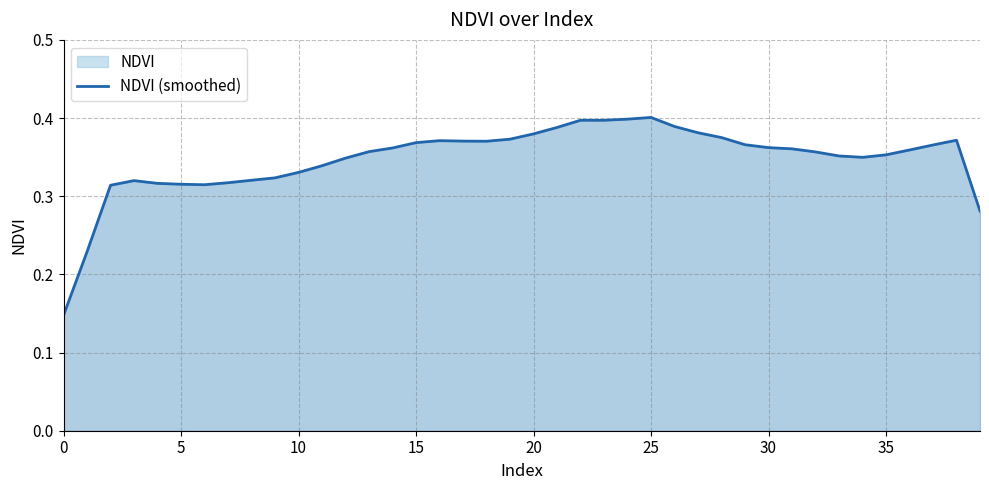

Reading right to left, what are all the values shown in this chart?

0.3	0.4	0.4	0.4	0.4	0.3	0.4	0.4	0.4	0.4	0.4	0.4	0.4	0.4	0.4	0.4	0.4	0.4	0.4	0.4	0.4	0.4	0.4	0.4	0.4	0.4	0.4	0.3	0.3	0.3	0.3	0.3	0.3	0.3	0.3	0.3	0.3	0.3	0.2	0.1